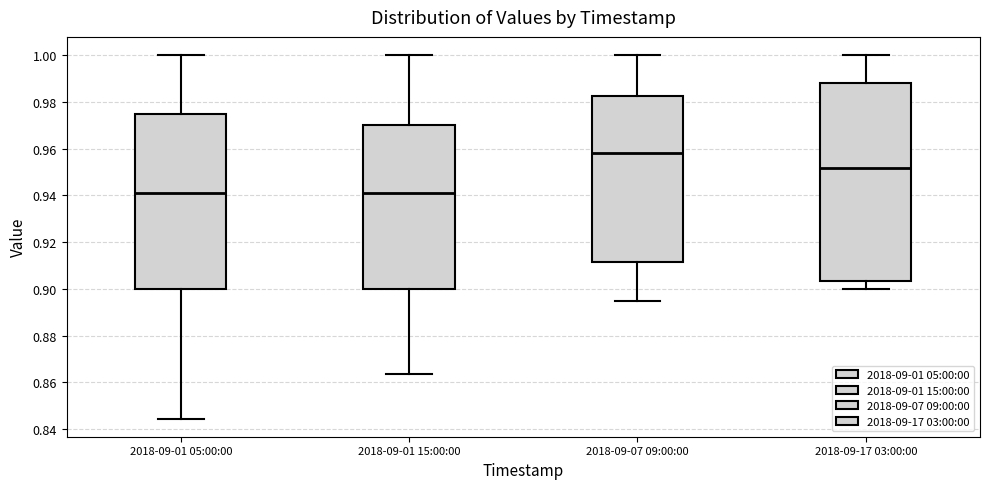

Reading left to right, read every box against the y-axis: the position of its median line, the range the box covers, and the ends of its whiskers. The values are not printed on the chart, so give them approximately, as read against the axis.

2018-09-01 05:00:00: median 0.942, box 0.900 to 0.974, whiskers 0.844 to 1.000
2018-09-01 15:00:00: median 0.942, box 0.900 to 0.970, whiskers 0.864 to 1.000
2018-09-07 09:00:00: median 0.958, box 0.912 to 0.982, whiskers 0.894 to 1.000
2018-09-17 03:00:00: median 0.952, box 0.904 to 0.988, whiskers 0.900 to 1.000